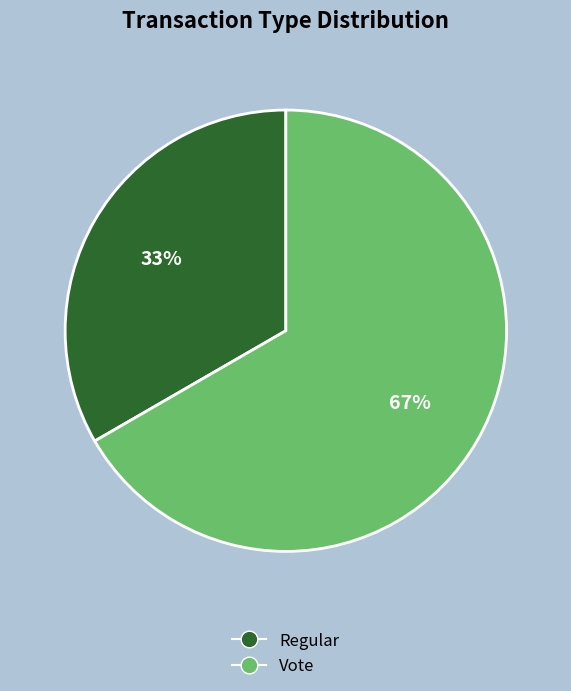

Between Regular and Vote, which is larger?

Vote